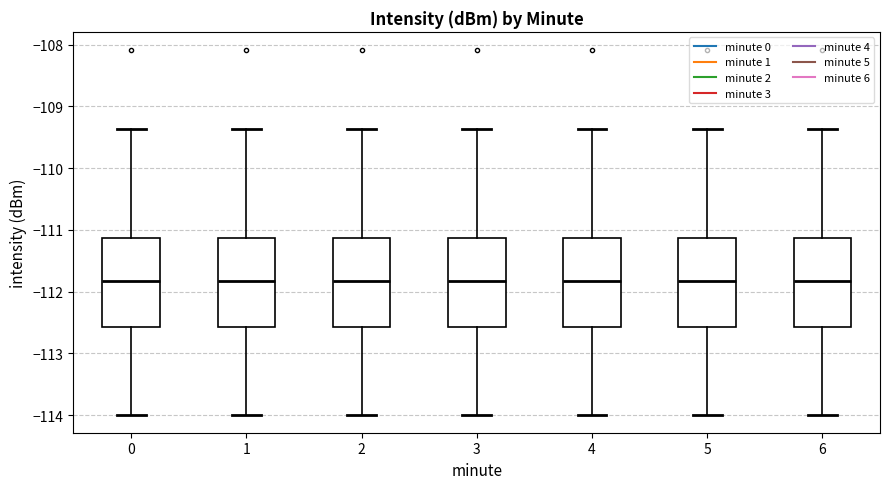

Reading left to right, read every box against the y-axis: the position of its median line, the range the box covers, and the ends of its whiskers. The values are not printed on the chart, so give them approximately, as read against the axis.

0: median -111.8, box -112.6 to -111.1, whiskers -114.0 to -109.4
1: median -111.8, box -112.6 to -111.1, whiskers -114.0 to -109.4
2: median -111.8, box -112.6 to -111.1, whiskers -114.0 to -109.4
3: median -111.8, box -112.6 to -111.1, whiskers -114.0 to -109.4
4: median -111.8, box -112.6 to -111.1, whiskers -114.0 to -109.4
5: median -111.8, box -112.6 to -111.1, whiskers -114.0 to -109.4
6: median -111.8, box -112.6 to -111.1, whiskers -114.0 to -109.4